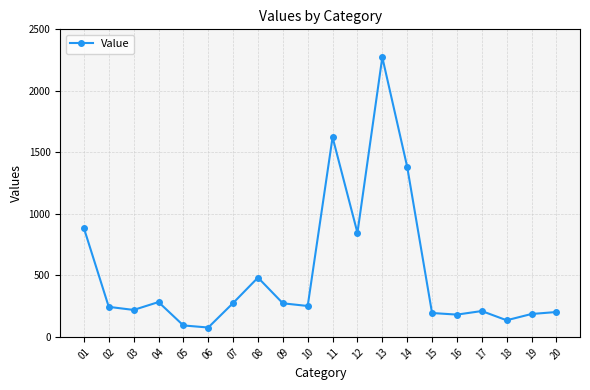

The chart shows a value of 275 at 07. True or false?

True